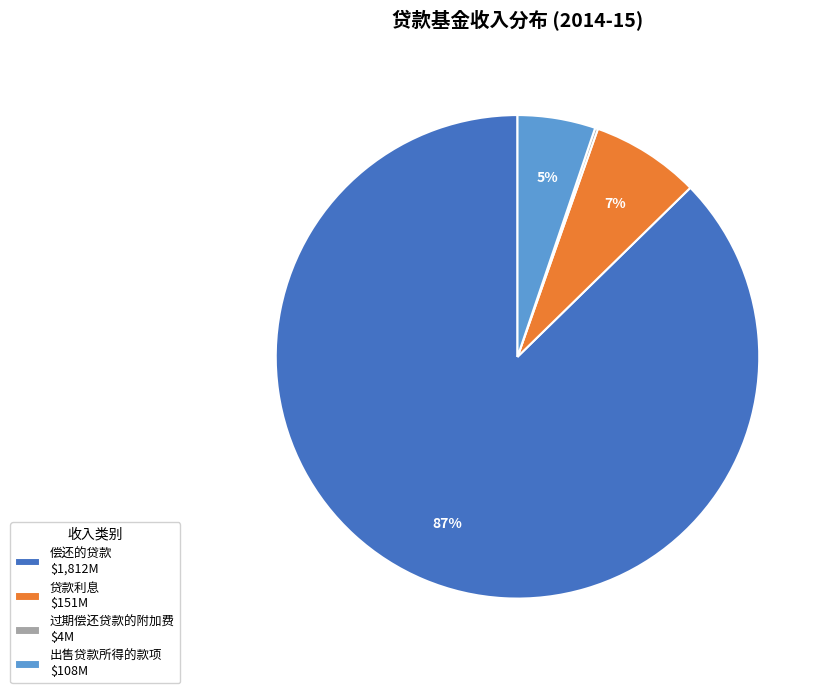

What percentage is the 出售贷款所得的款项 $108M slice, to the nearest percent?

5%